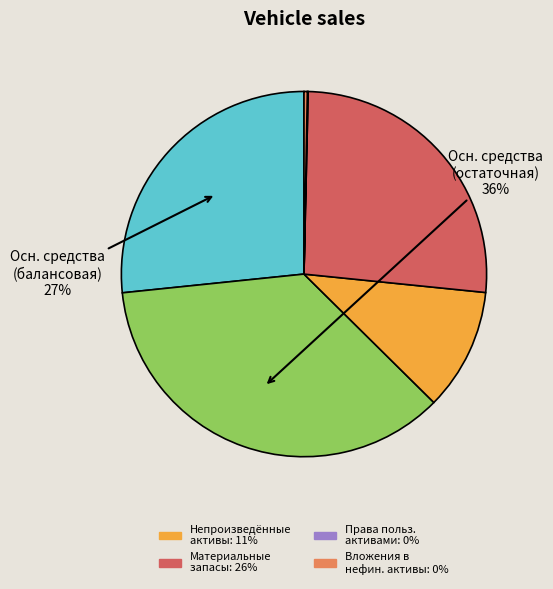

Is there any slice that represents more than half of the pie?

No